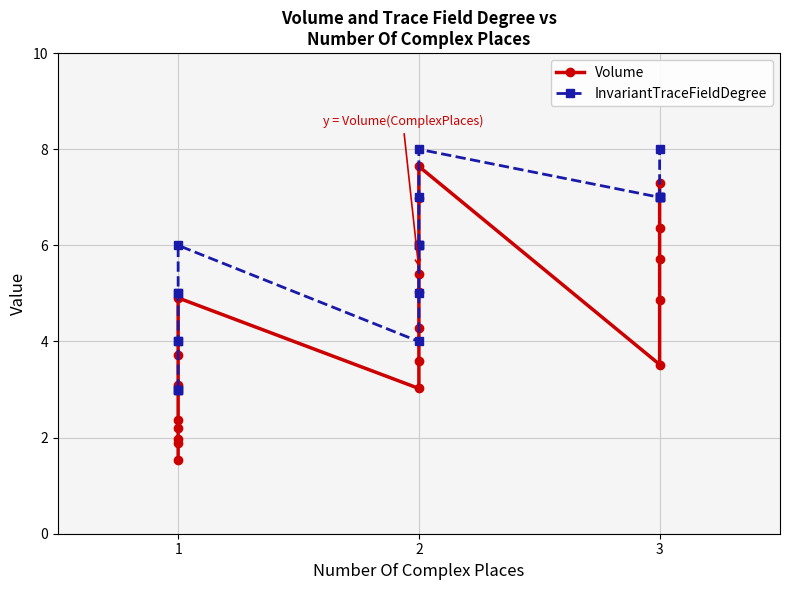

Rank the series by their average value, from lowest to highest.

Volume, InvariantTraceFieldDegree